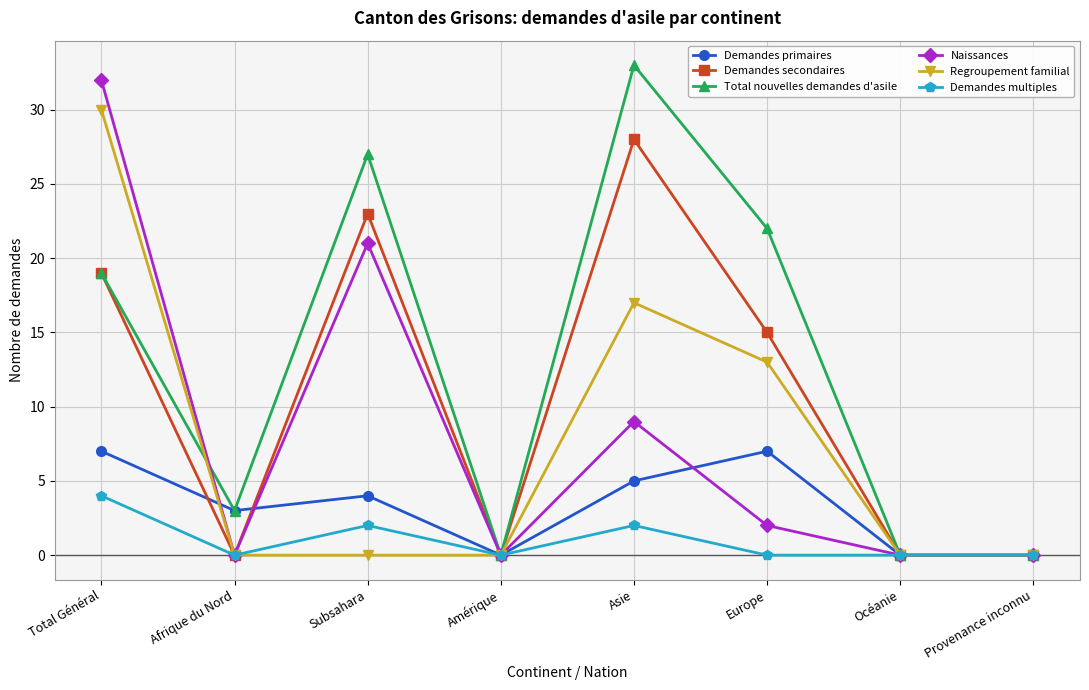

Does the chart have visible grid lines?

Yes